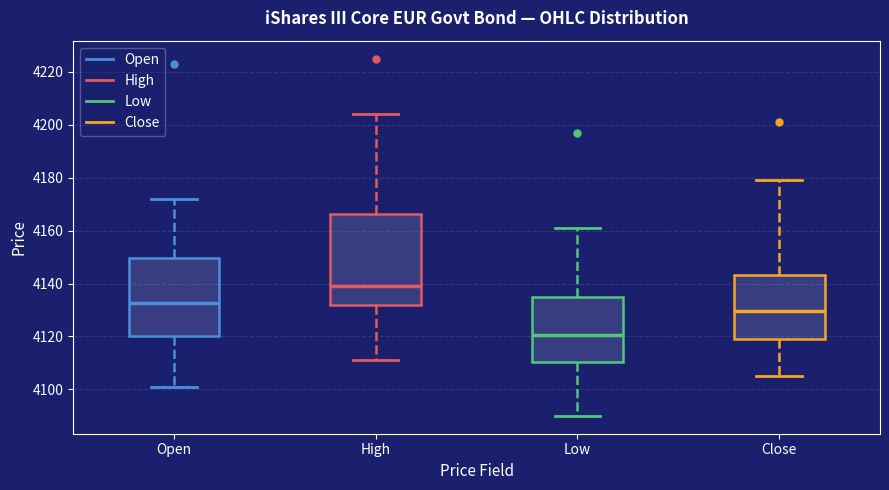

Where does the lower whisker of the box for High end on the y-axis? The values are not printed on the chart, so give them approximately, as read against the axis.

4112